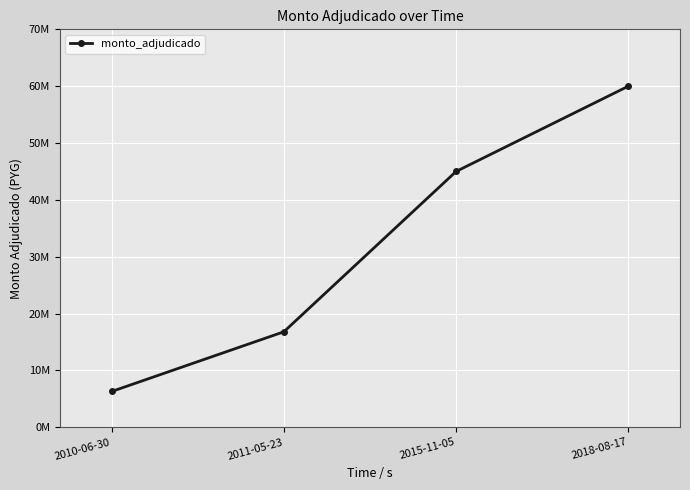

Does the chart have visible grid lines?

Yes